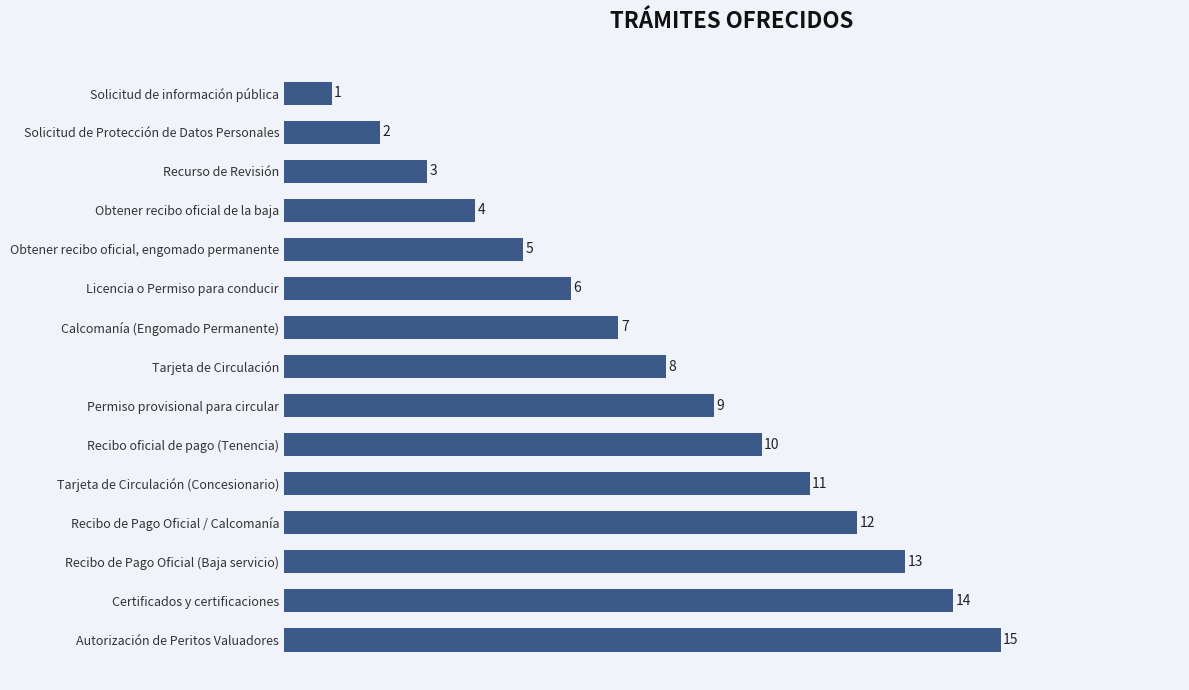

What is the difference between the maximum and minimum values?

14